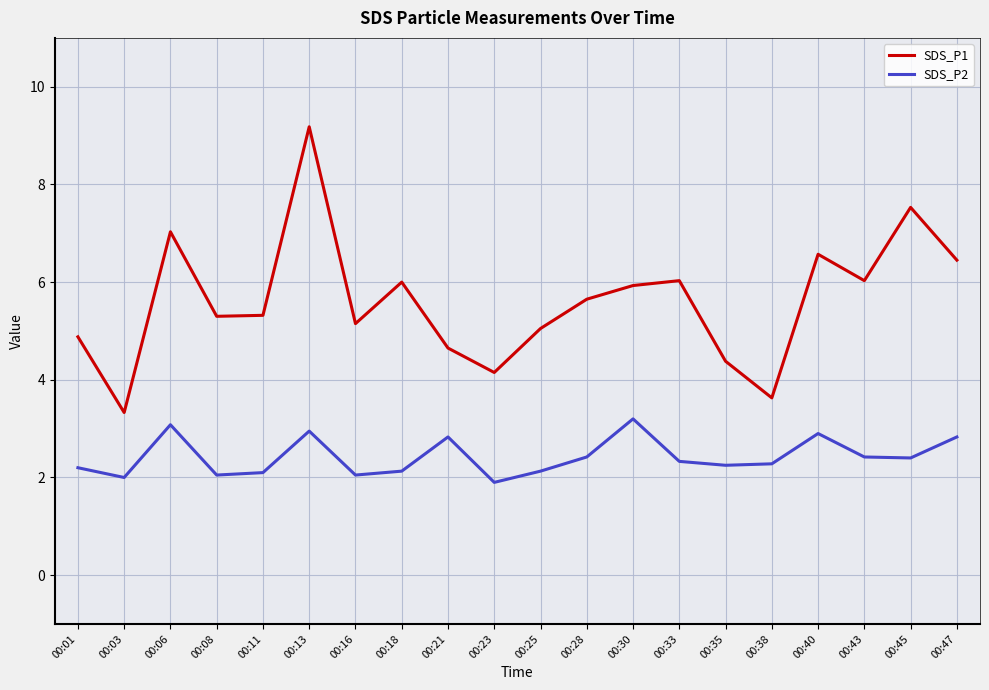

At how many categories does at least one series exceed 9?

1